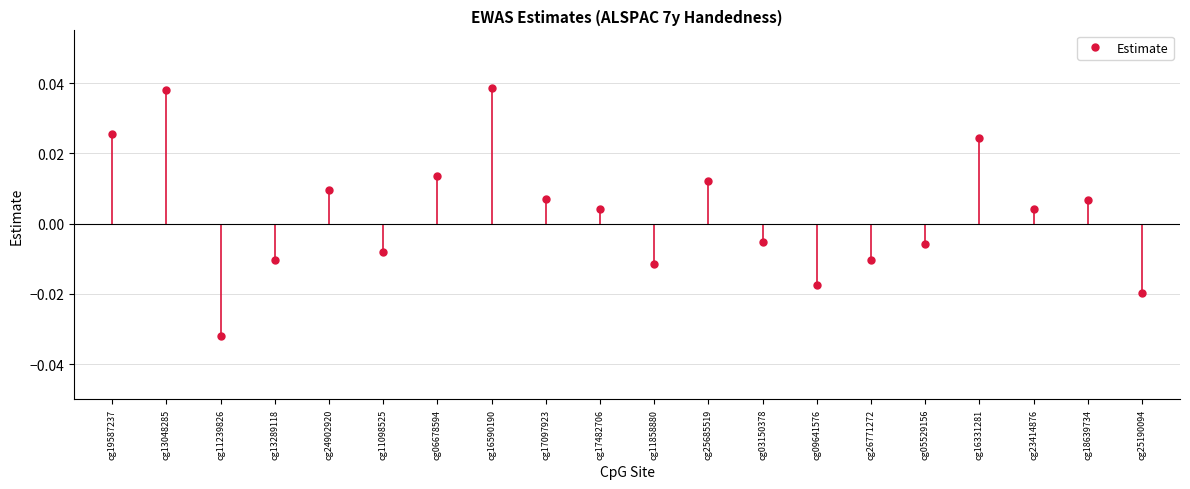

Which label corresponds to the largest value in the chart?

cg16590190